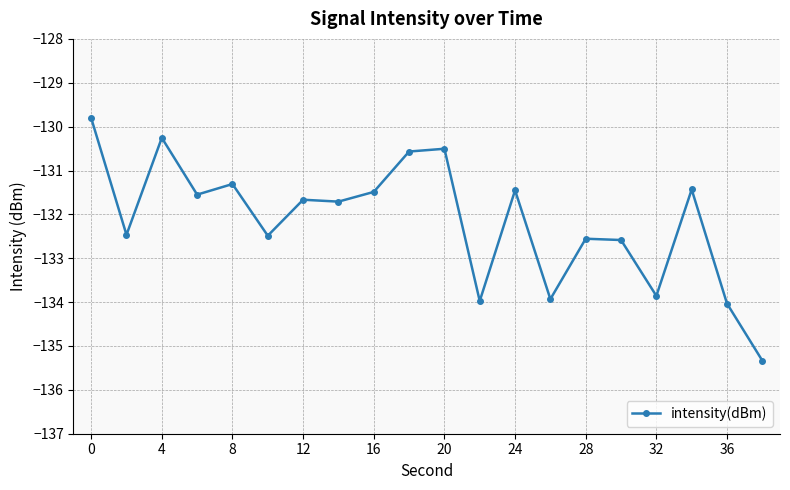

Is this an area chart (filled region under the line)?

No